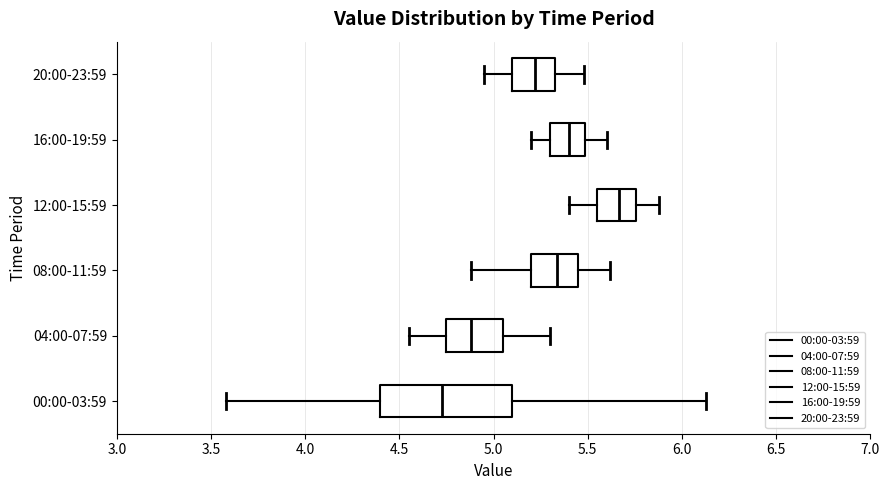

Reading bottom to top, transcribe this box plot: for each box, give where its median line is, the range the box spans, and where its two whiskers end, as read against the x-axis. The values are not printed on the chart, so give them approximately, as read against the axis.

00:00-03:59: median 4.75, box 4.40 to 5.10, whiskers 3.60 to 6.15
04:00-07:59: median 4.90, box 4.75 to 5.05, whiskers 4.55 to 5.30
08:00-11:59: median 5.35, box 5.20 to 5.45, whiskers 4.90 to 5.60
12:00-15:59: median 5.65, box 5.55 to 5.75, whiskers 5.40 to 5.90
16:00-19:59: median 5.40, box 5.30 to 5.50, whiskers 5.20 to 5.60
20:00-23:59: median 5.20, box 5.10 to 5.35, whiskers 4.95 to 5.50